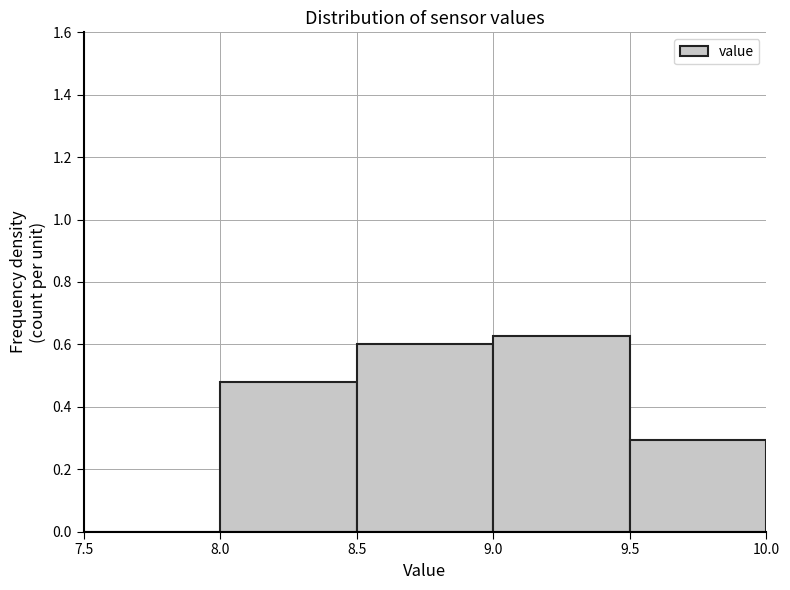

Reading left to right, list every bar in this chart as the range it spans on the x-axis followed by its height. The values are not printed on the chart, so give them approximately, as read against the axis.

7.5 to 8.0: 0
8.0 to 8.5: 0.48
8.5 to 9.0: 0.60
9.0 to 9.5: 0.62
9.5 to 10.0: 0.30